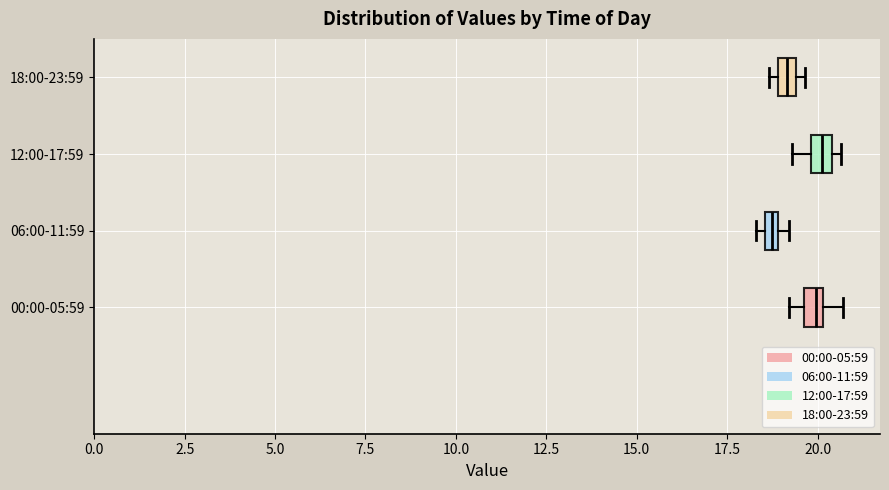

Where is the right edge of the box for 06:00-11:59 on the x-axis? The values are not printed on the chart, so give them approximately, as read against the axis.

19.0